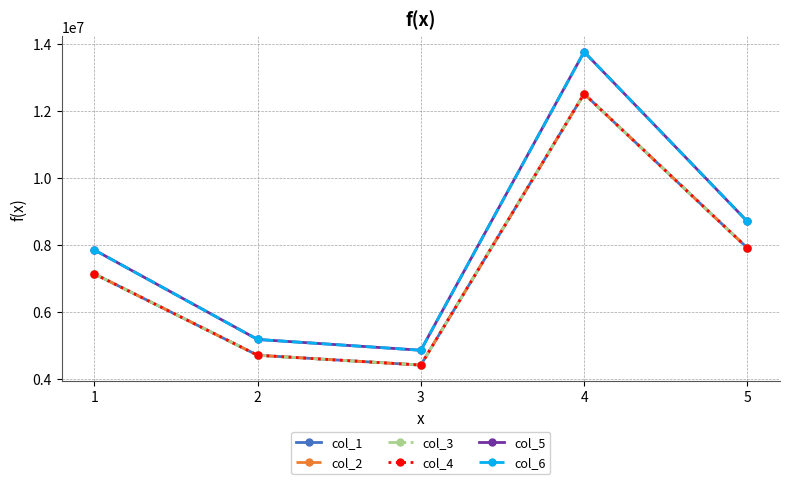

Which series has the largest range (max minus min)?

col_5